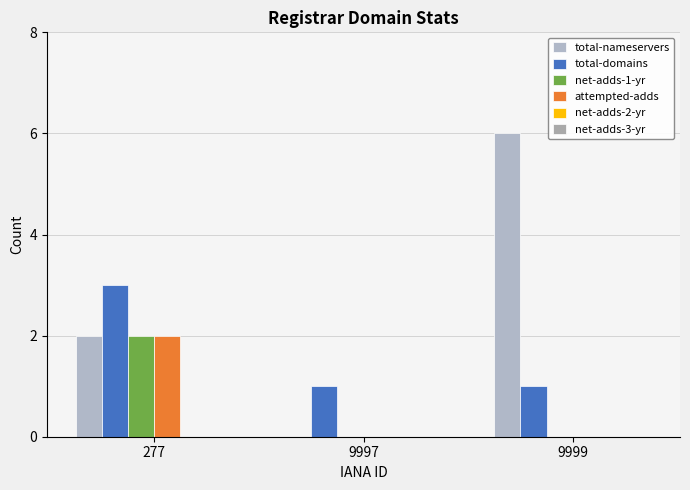

What is the total value across all series at 9997?

1